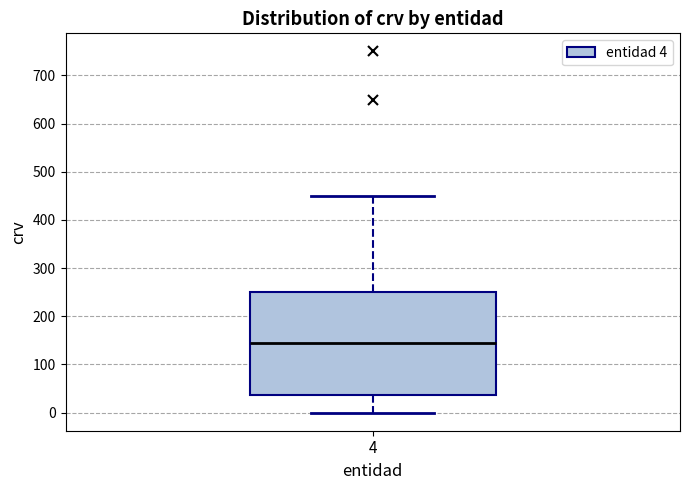

Transcribe this box plot: give where the median line is, the range the box spans, and where the two whiskers end, as read against the y-axis. The values are not printed on the chart, so give them approximately, as read against the axis.

median 150, box 40 to 250, whiskers 0 to 450